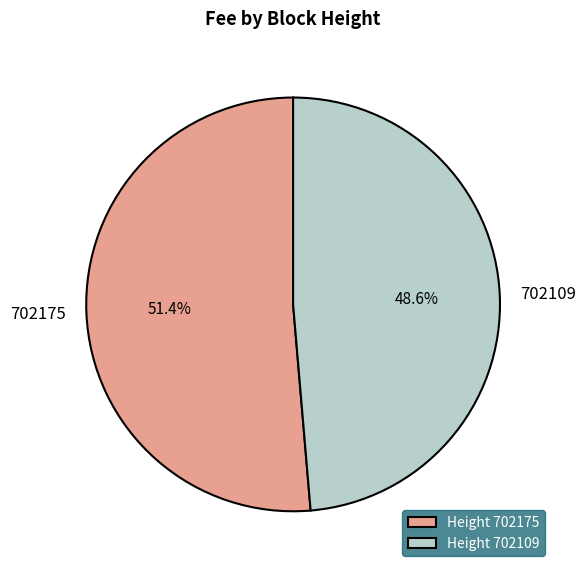

Does any single category account for the majority?

Yes